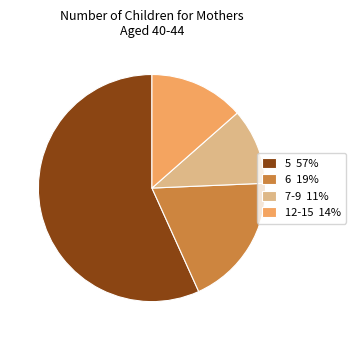

Combined, do 5 57% and 12-15 14% account for over 50%?

Yes